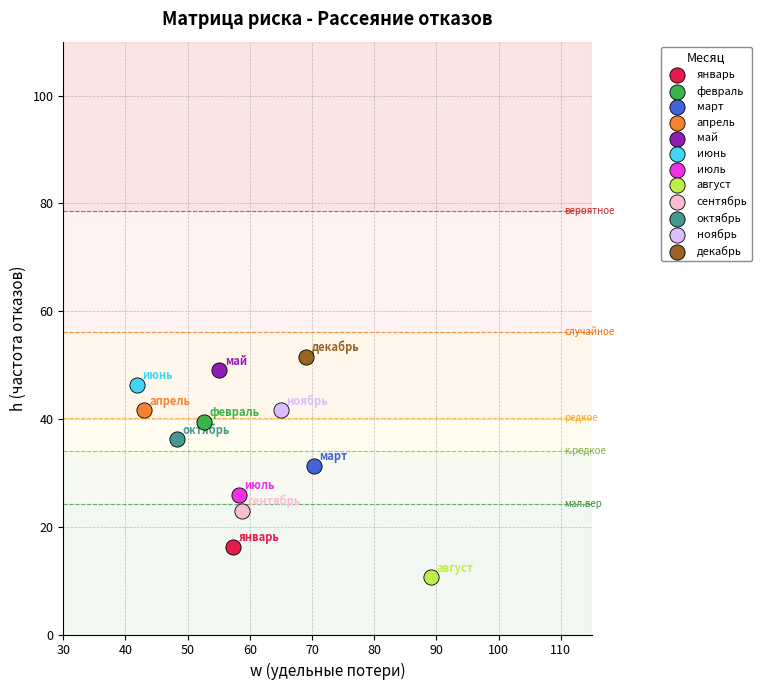

What are all the series names shown in the legend?

январь, февраль, март, апрель, май, июнь, июль, август, сентябрь, октябрь, ноябрь, декабрь